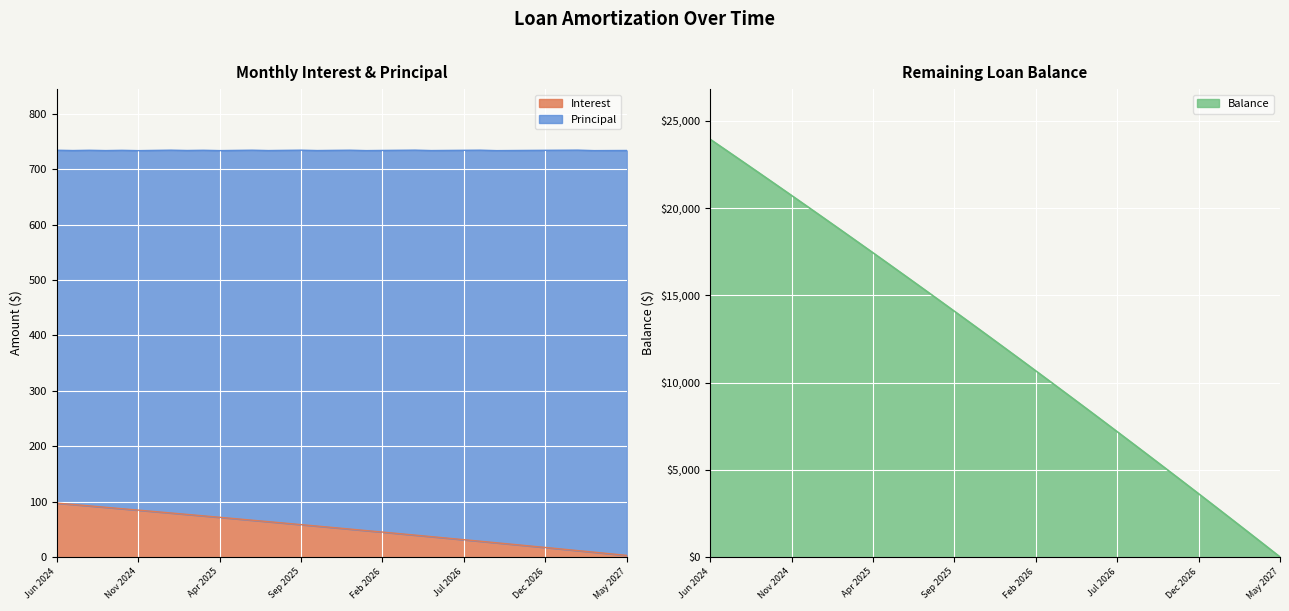

What is the difference between the second highest and minimum values in the Principal series?

23308.0